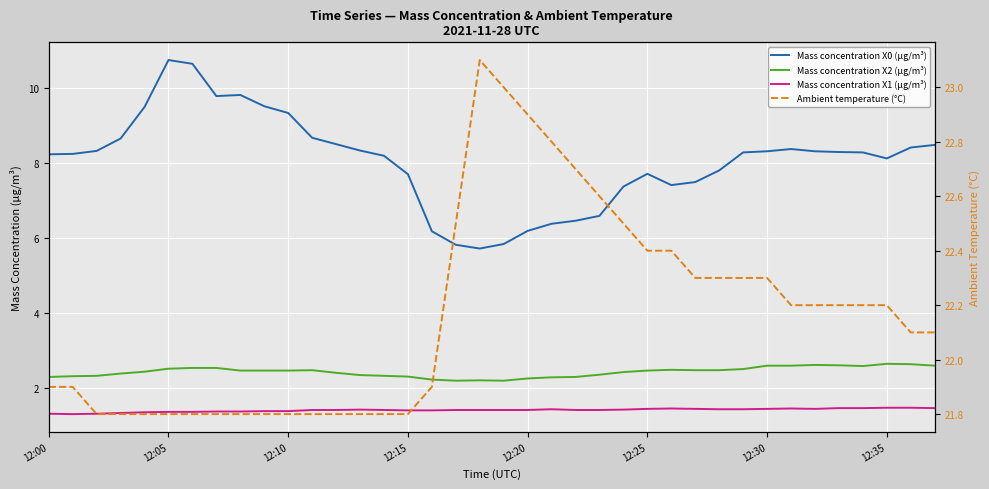

How many lines are shown in the chart?

4